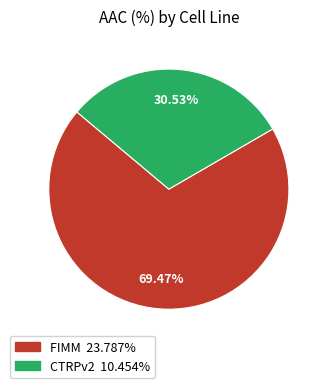

To the nearest percent, what percentage of the pie is FIMM?

69%